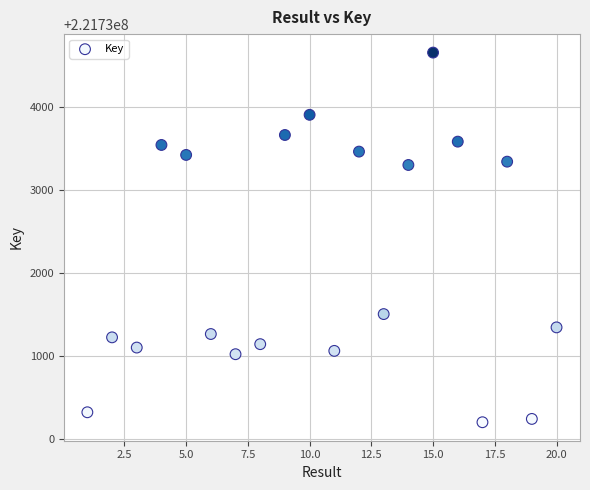

What is the range of Y values (max minus min)?

4450